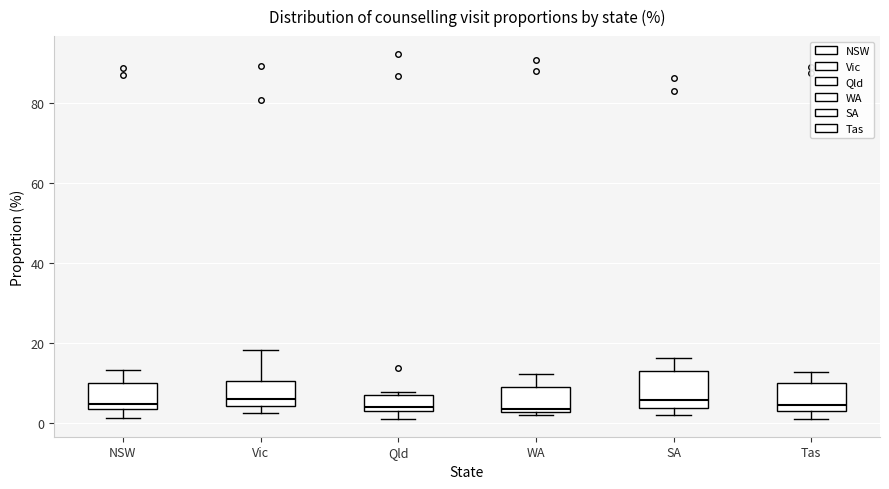

Where is the upper edge of the box for Qld on the y-axis? The values are not printed on the chart, so give them approximately, as read against the axis.

6